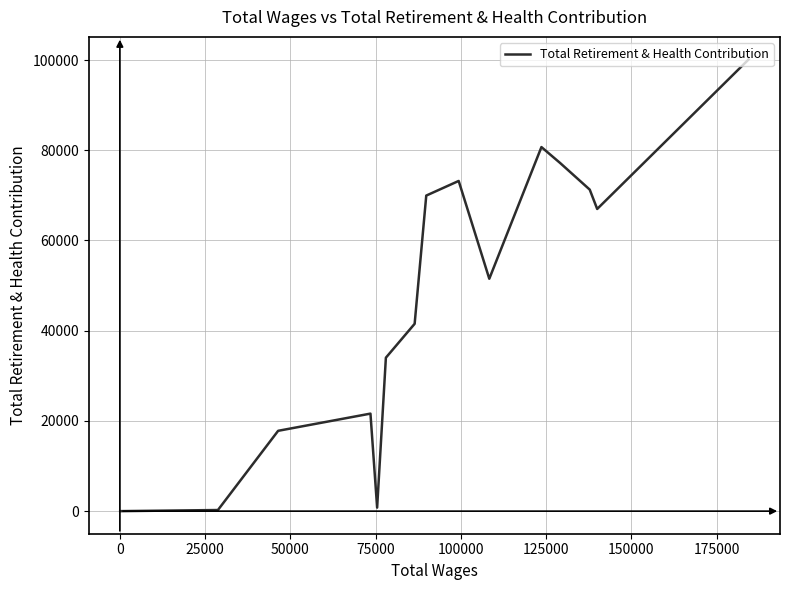

The value at 17 is 1. True or false?

False